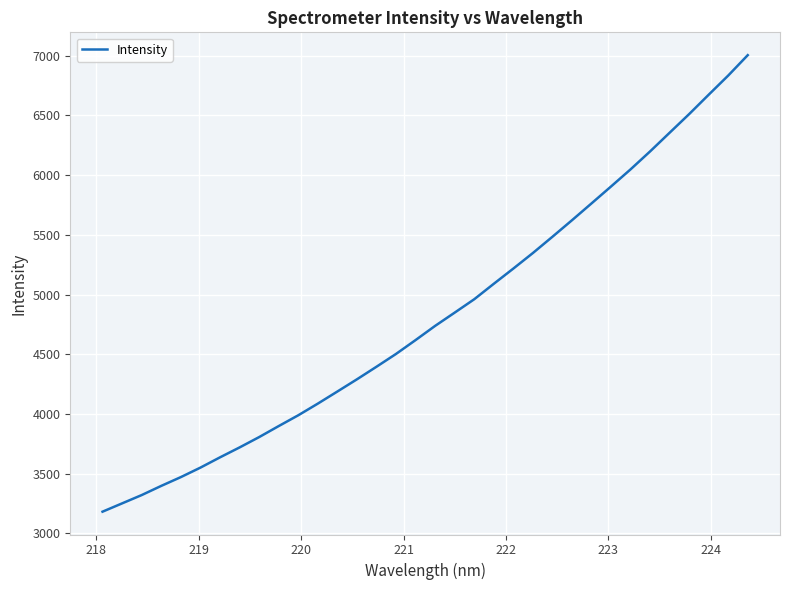

What is the difference between the maximum and minimum values?

3822.2